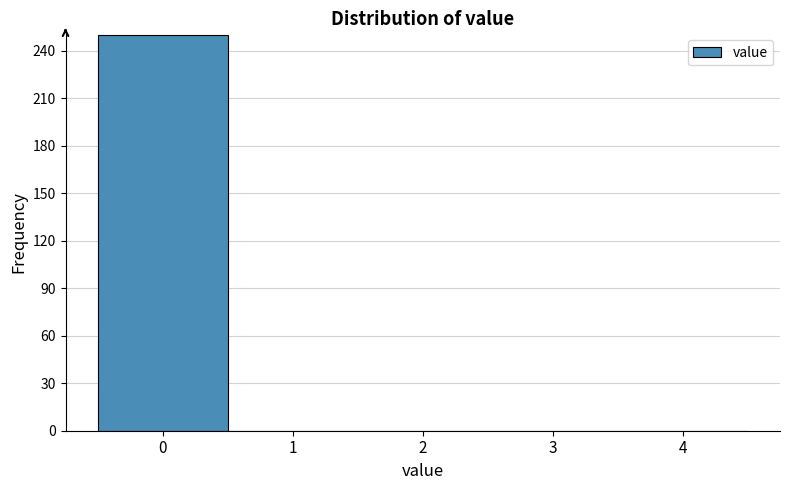

Reading left to right, transcribe this chart: for each bar, give the range it covers on the x-axis and its height. The values are not printed on the chart, so give them approximately, as read against the axis.

-0.5 to 0.5: 250
0.5 to 1.5: 0
1.5 to 2.5: 0
2.5 to 3.5: 0
3.5 to 4.5: 0